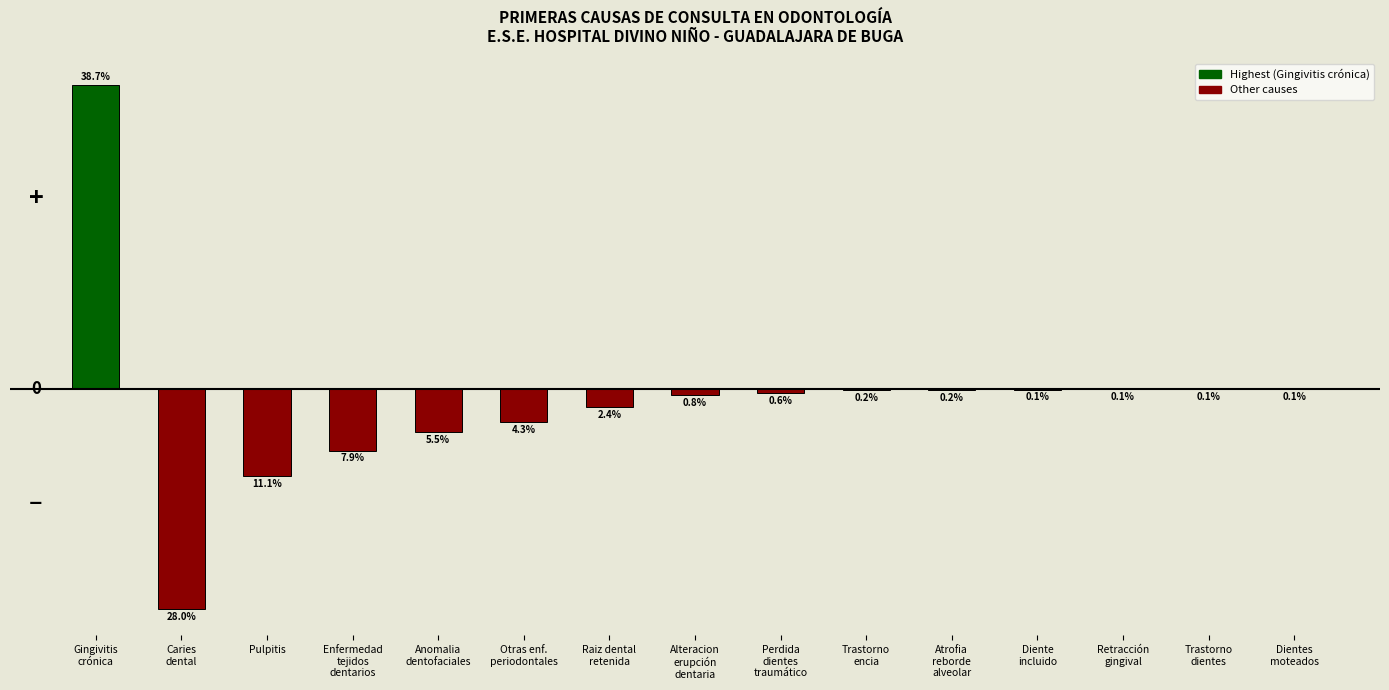

Rank the categories by value from lowest to highest.

Caries
dental, Pulpitis, Enfermedad
tejidos
dentarios, Anomalia
dentofaciales, Otras enf.
periodontales, Raiz dental
retenida, Alteracion
erupción
dentaria, Perdida
dientes
traumático, Trastorno
encia, Atrofia
reborde
alveolar, Diente
incluido, Retracción
gingival, Trastorno
dientes, Dientes
moteados, Gingivitis
crónica